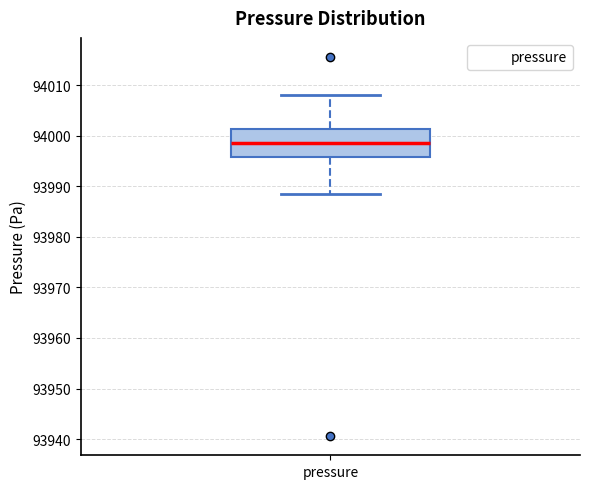

Transcribe this box plot: give where the median line is, the range the box spans, and where the two whiskers end, as read against the y-axis. The values are not printed on the chart, so give them approximately, as read against the axis.

median 93998, box 93996 to 94001, whiskers 93988 to 94008